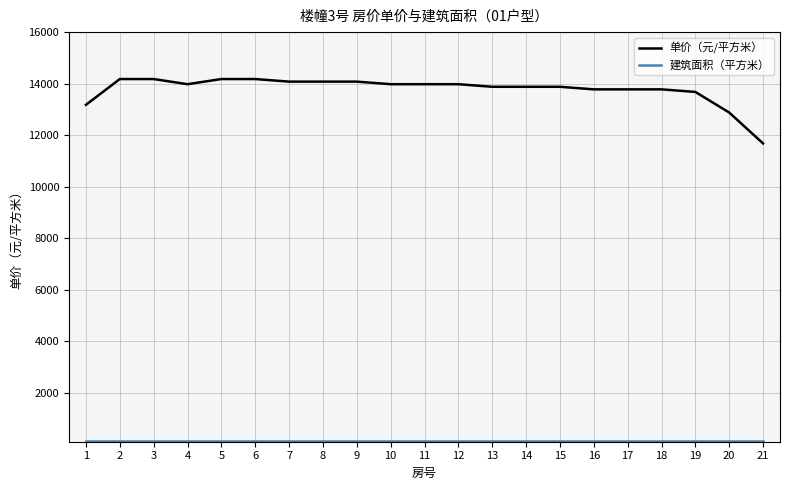

Which series has the largest total across all categories?

单价（元/平方米）